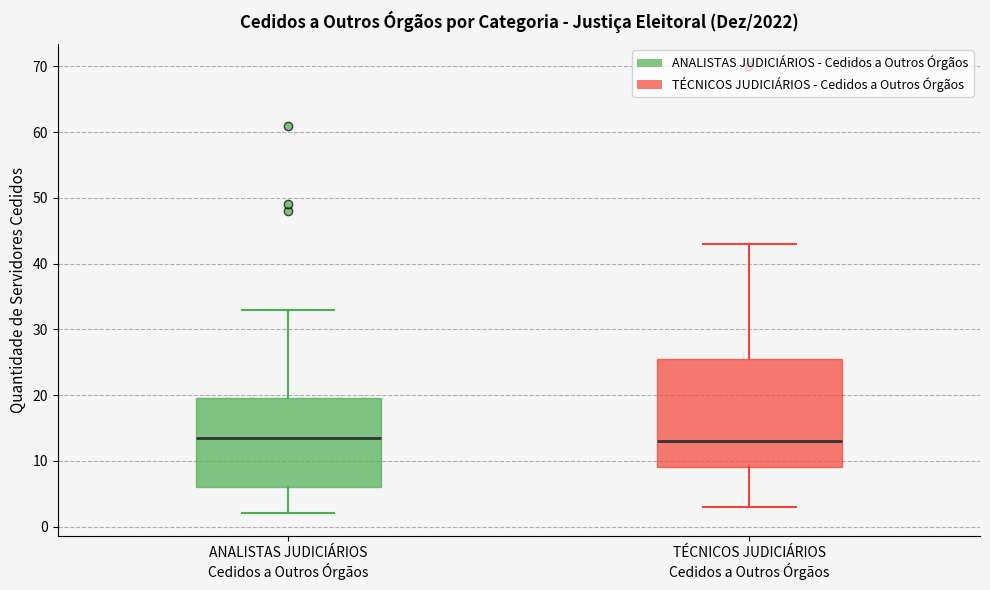

Which box is the tallest, from its lower edge to its upper edge?

TÉCNICOS JUDICIÁRIOS Cedidos a Outros Órgãos